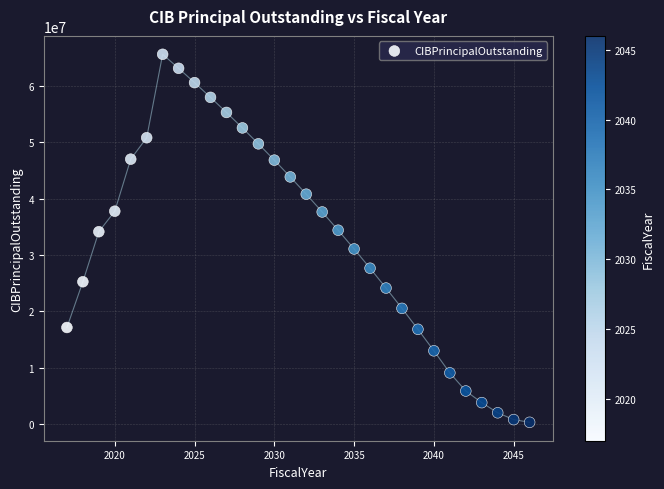

What is the range of X values (max minus min)?

29